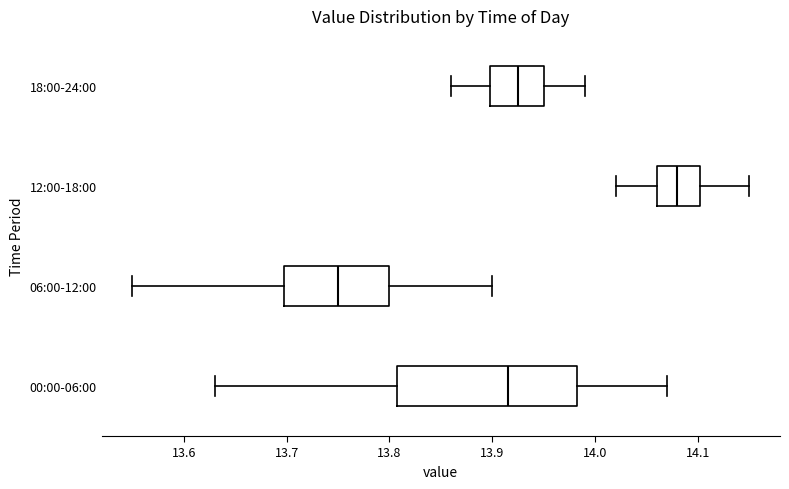

Reading bottom to top, read every box against the x-axis: the position of its median line, the range the box covers, and the ends of its whiskers. The values are not printed on the chart, so give them approximately, as read against the axis.

00:00-06:00: median 13.92, box 13.81 to 13.98, whiskers 13.63 to 14.07
06:00-12:00: median 13.75, box 13.70 to 13.80, whiskers 13.55 to 13.90
12:00-18:00: median 14.08, box 14.06 to 14.10, whiskers 14.02 to 14.15
18:00-24:00: median 13.93, box 13.90 to 13.95, whiskers 13.86 to 13.99